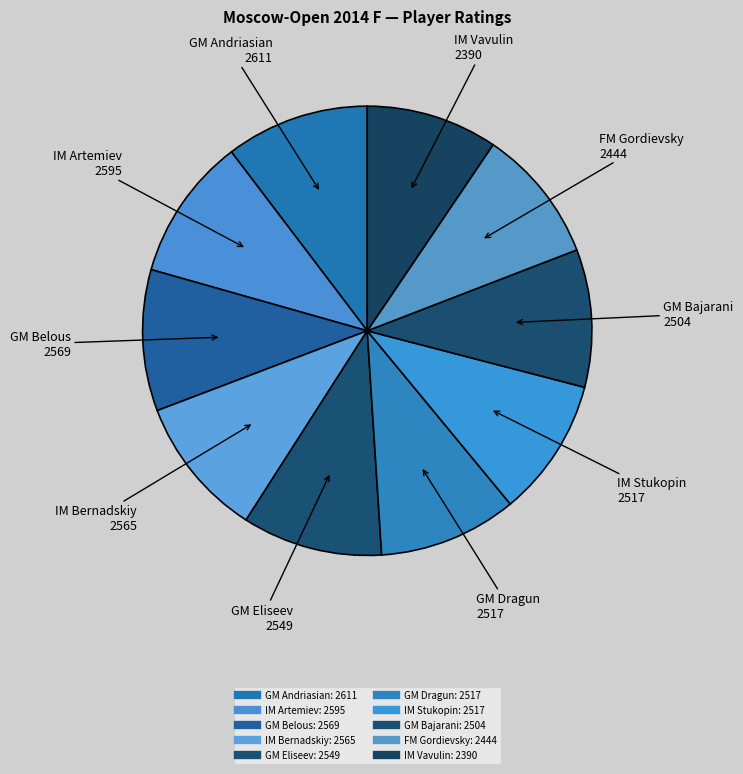

Is it true that IM Bernadskiy is 23% of the pie?

False